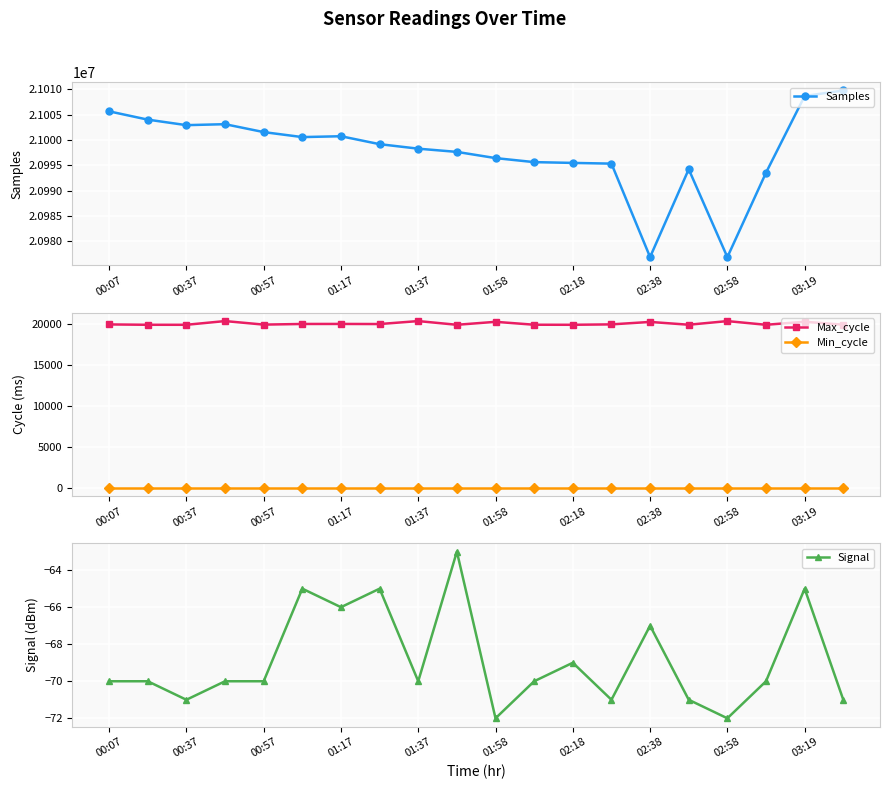

What is the maximum value for Samples?

21009790